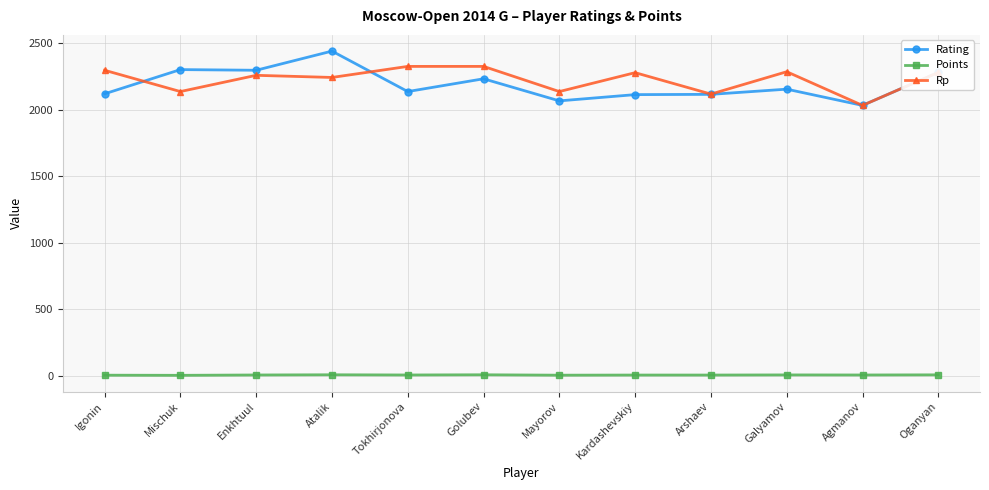

What is the label of the 5th point from the left?

Tokhirjonova